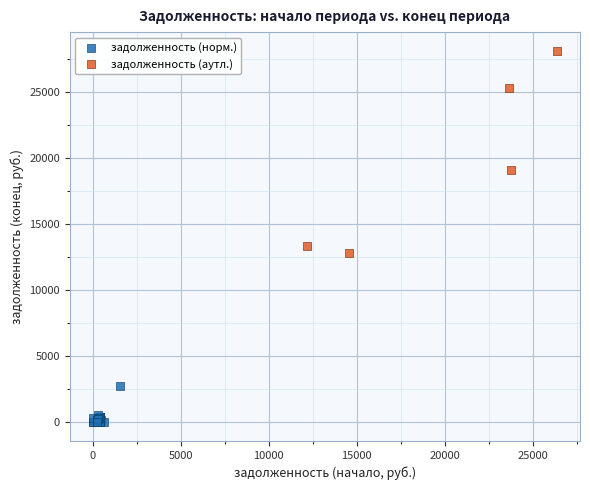

Which series contains the highest Y value?

задолженность (аутл.)